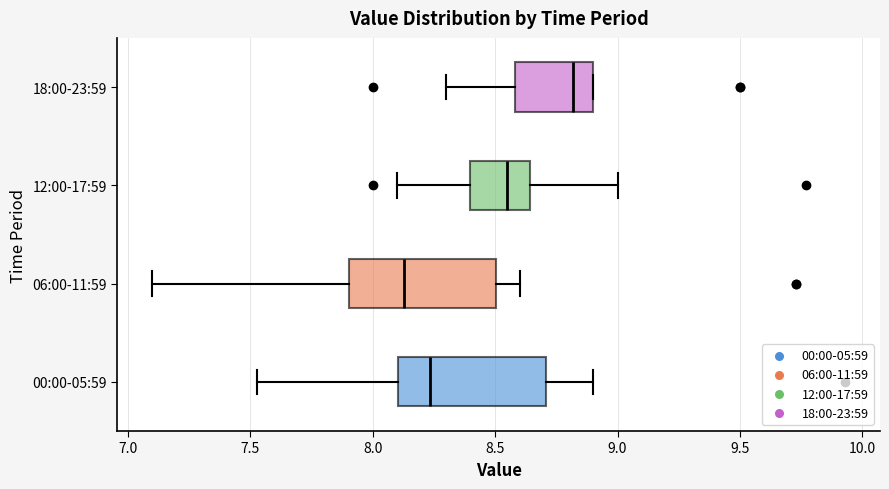

Reading bottom to top, read every box against the x-axis: the position of its median line, the range the box covers, and the ends of its whiskers. The values are not printed on the chart, so give them approximately, as read against the axis.

00:00-05:59: median 8.25, box 8.10 to 8.70, whiskers 7.55 to 8.90
06:00-11:59: median 8.15, box 7.90 to 8.50, whiskers 7.10 to 8.60
12:00-17:59: median 8.55, box 8.40 to 8.65, whiskers 8.10 to 9.00
18:00-23:59: median 8.80, box 8.60 to 8.90, whiskers 8.30 to 8.90